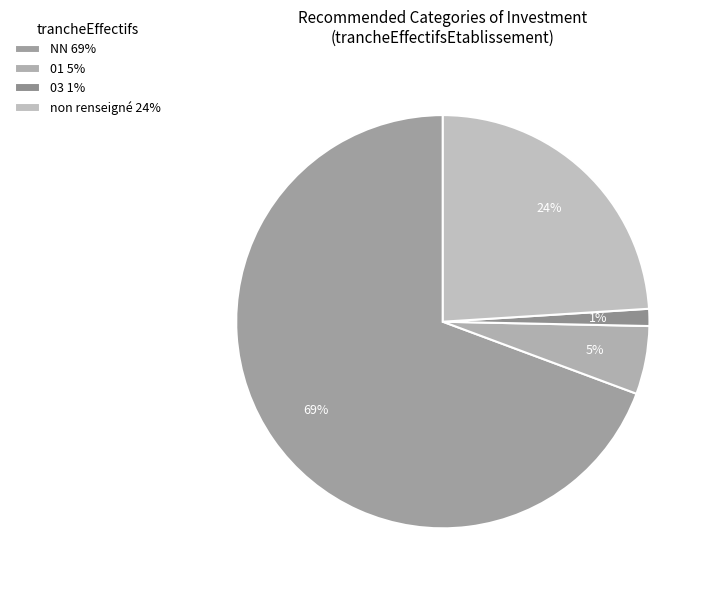

Which category has the smallest portion of the pie?

03 1%